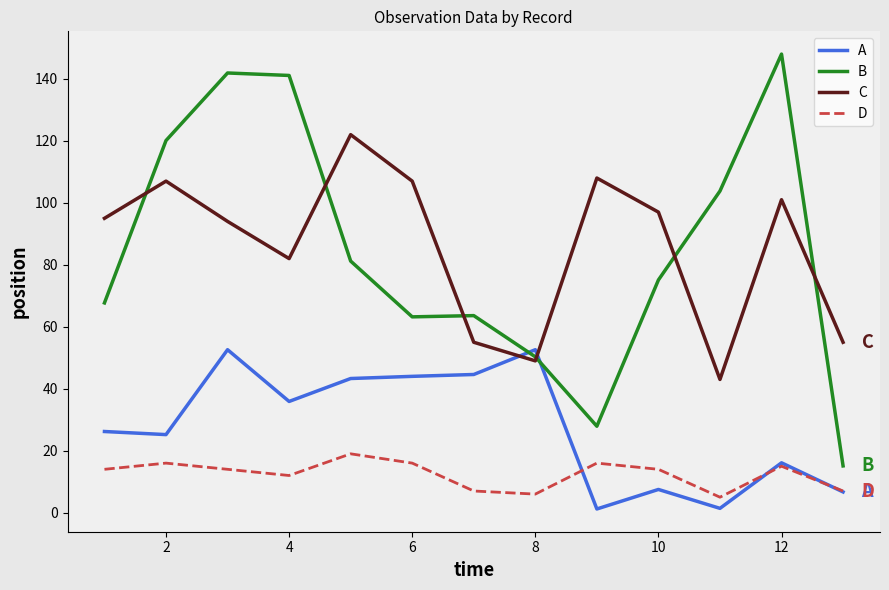

What is the maximum value for D?

19.0